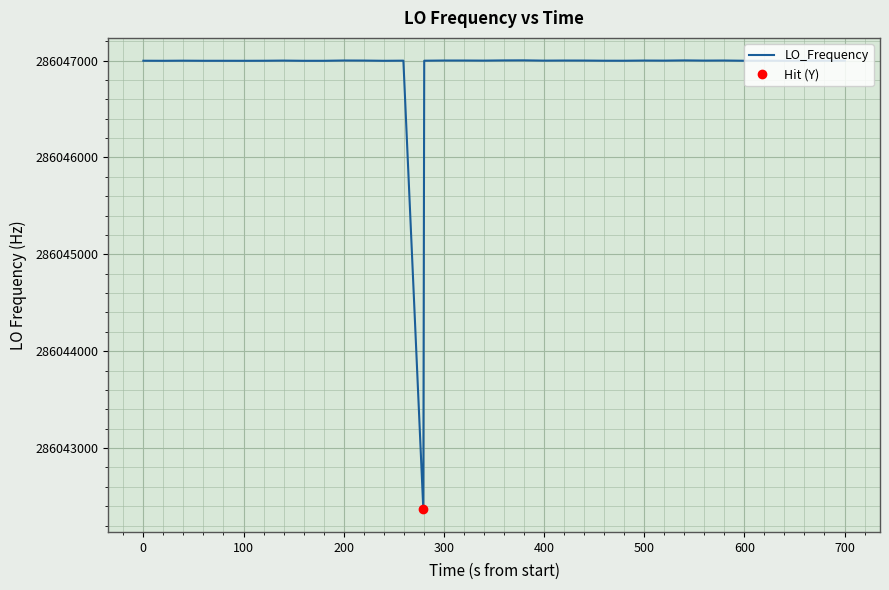

What is the highest value of the LO_Frequency series?

286047002.8